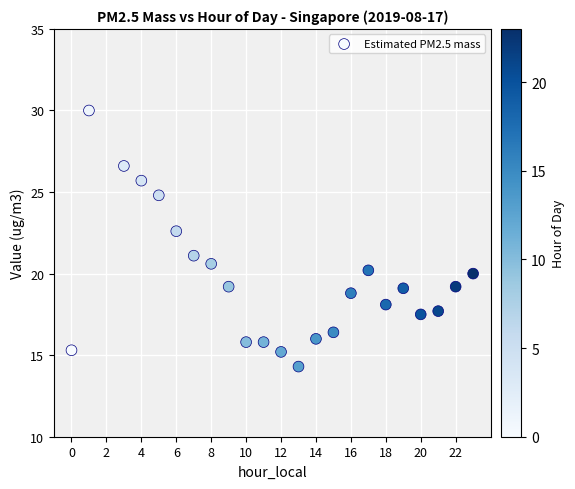

What is the range of Y values (max minus min)?

15.7